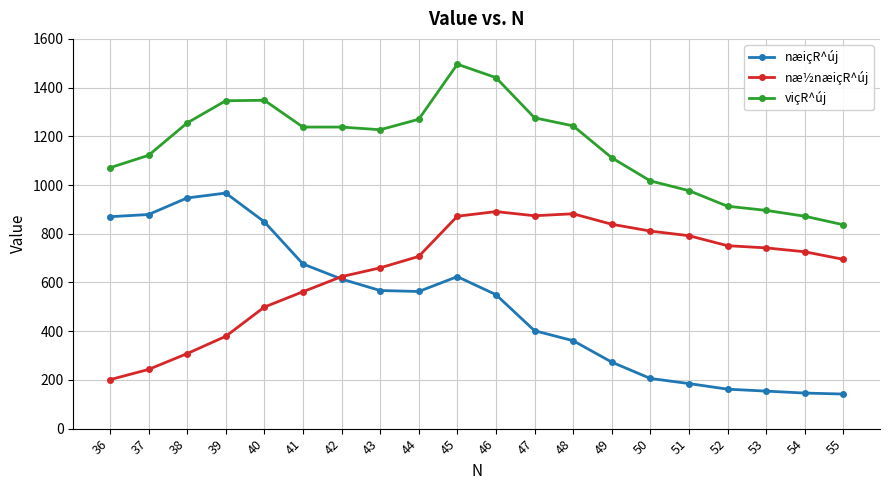

Which series has the largest range (max minus min)?

næiçR^új